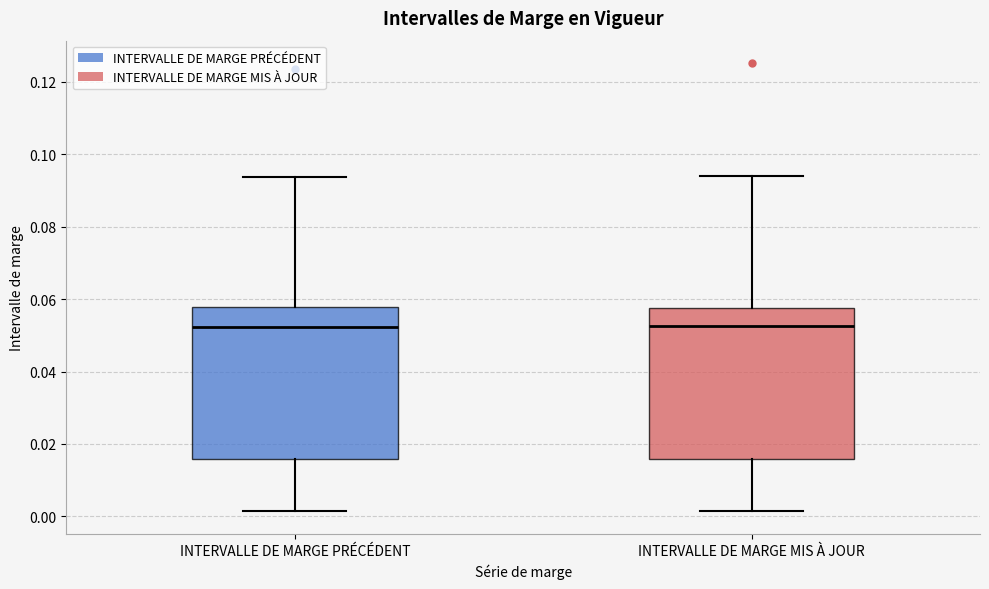

Reading left to right, transcribe this box plot: for each box, give where its median line is, the range the box spans, and where its two whiskers end, as read against the y-axis. The values are not printed on the chart, so give them approximately, as read against the axis.

INTERVALLE DE MARGE PRÉCÉDENT: median 0.052, box 0.016 to 0.058, whiskers 0.002 to 0.094
INTERVALLE DE MARGE MIS À JOUR: median 0.052, box 0.016 to 0.058, whiskers 0.002 to 0.094